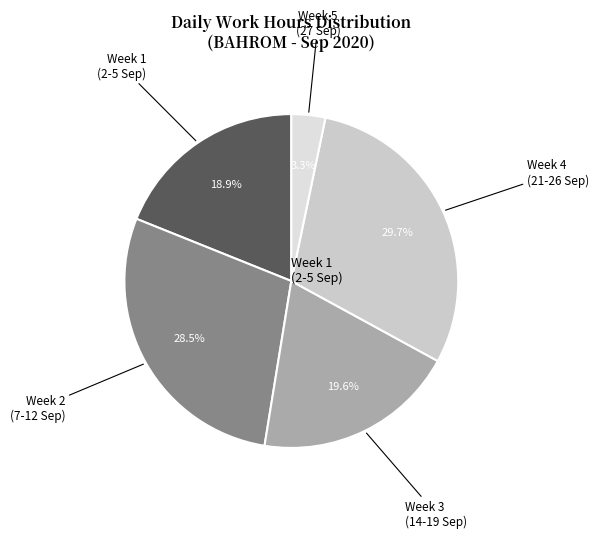

How many segments does this pie chart have?

5